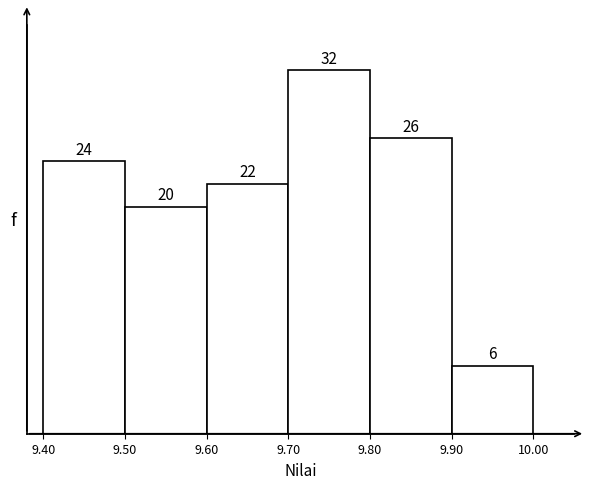

Reading left to right, transcribe this chart: for each bar, give the range it covers on the x-axis and its height.

9.40 to 9.50: 24
9.50 to 9.60: 20
9.60 to 9.70: 22
9.70 to 9.80: 32
9.80 to 9.90: 26
9.90 to 10.00: 6